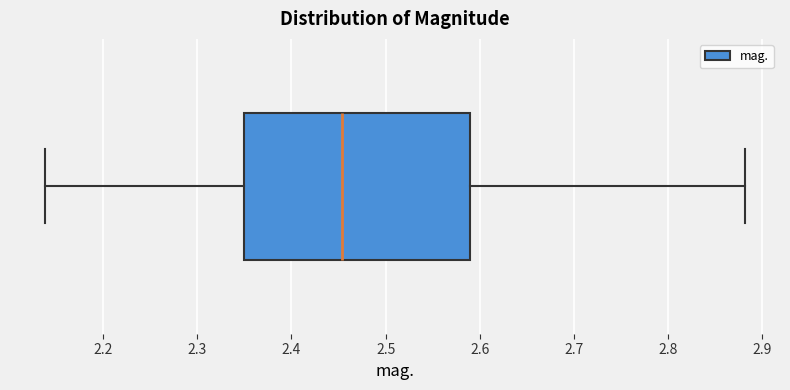

Where does the right whisker of the box end on the x-axis? The values are not printed on the chart, so give them approximately, as read against the axis.

2.88